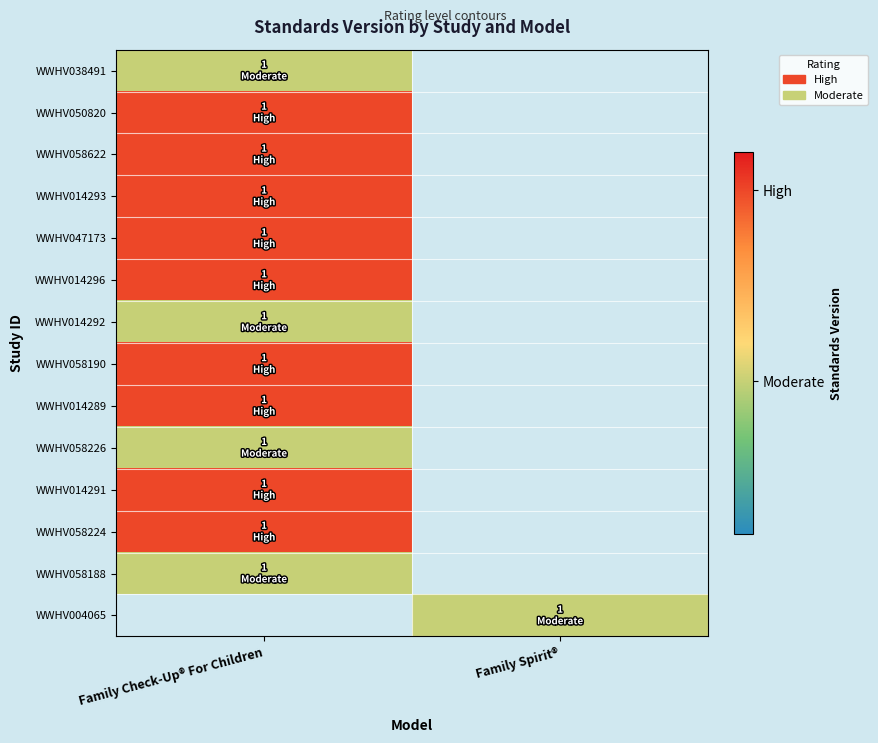

What is the smallest value displayed?

0.4